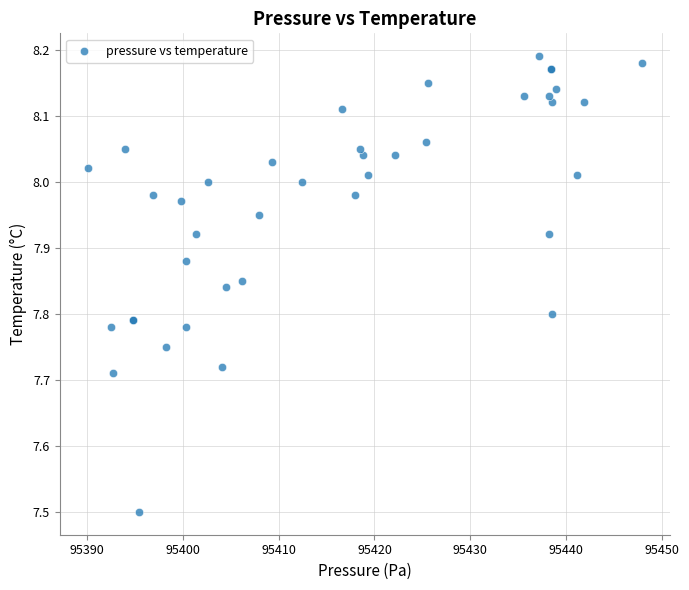

What Y value in the scatter plot is closest to 7?

7.5